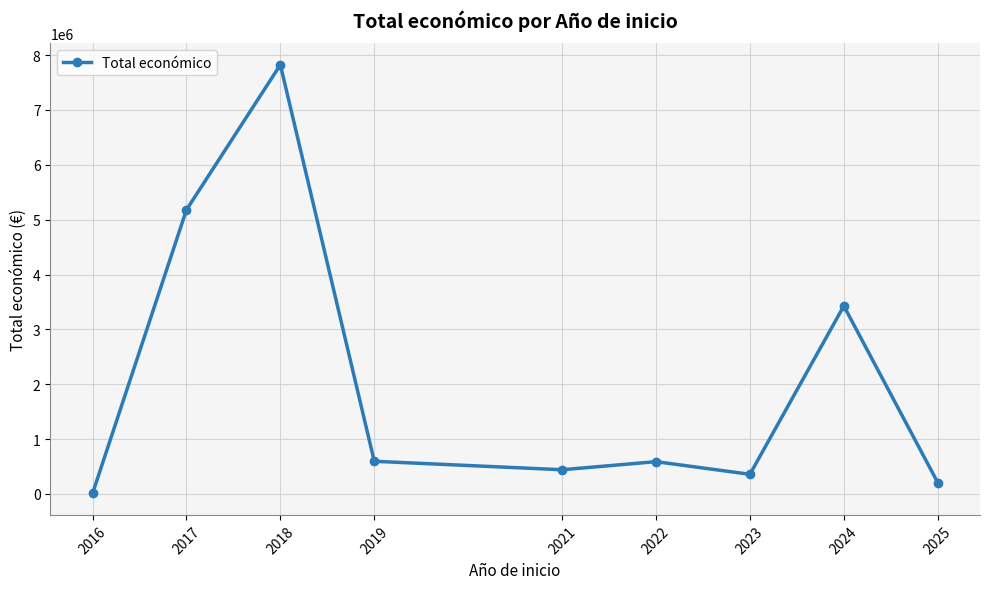

What is the ratio of the value at 2024 to the value at 2023?

9.6